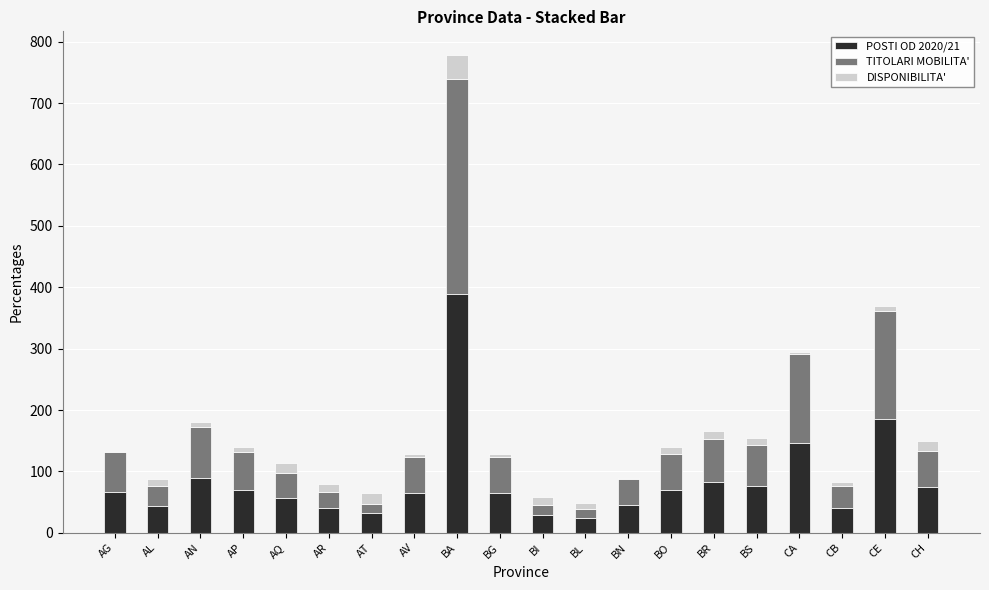

At which label does POSTI OD 2020/21 reach its peak?

BA